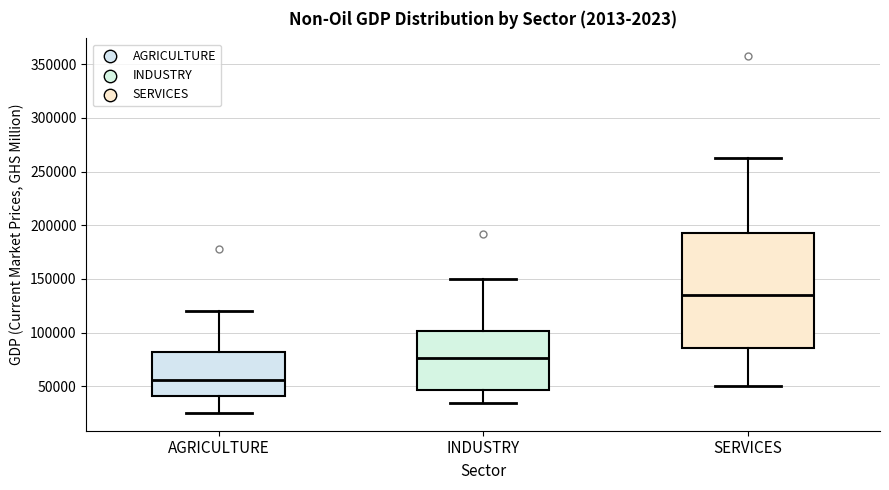

Reading left to right, transcribe this box plot: for each box, give where its median line is, the range the box spans, and where its two whiskers end, as read against the y-axis. The values are not printed on the chart, so give them approximately, as read against the axis.

AGRICULTURE: median 55000, box 40000 to 80000, whiskers 25000 to 120000
INDUSTRY: median 75000, box 45000 to 100000, whiskers 35000 to 150000
SERVICES: median 135000, box 85000 to 195000, whiskers 50000 to 265000